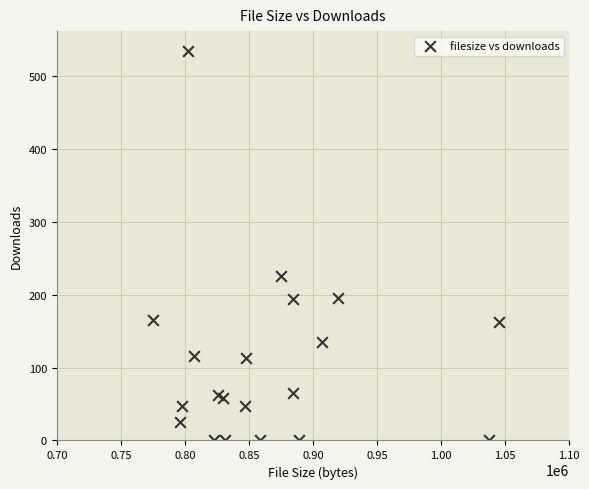

What Y value in the scatter plot is closest to 268?

225